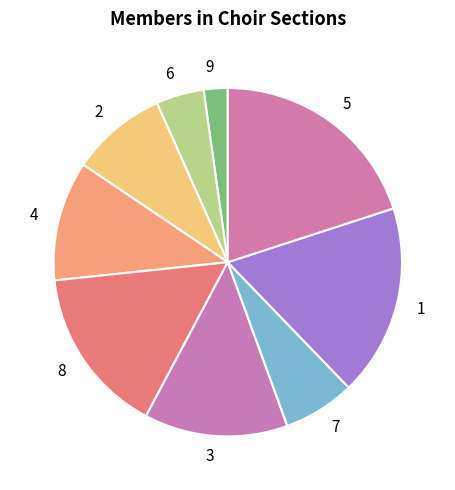

How many segments does this pie chart have?

9